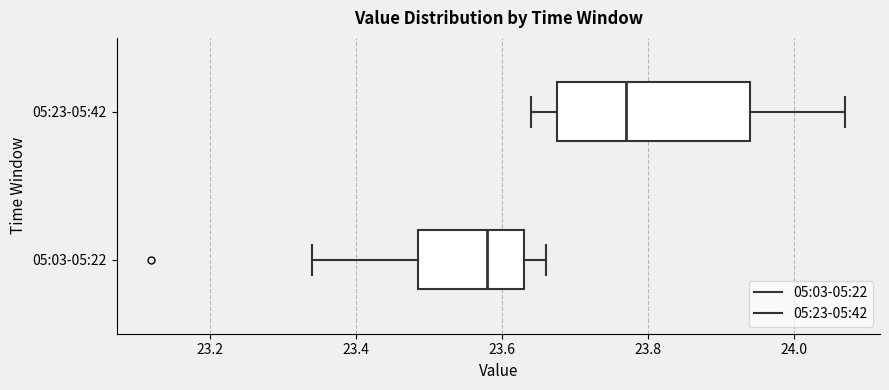

Reading bottom to top, read every box against the x-axis: the position of its median line, the range the box covers, and the ends of its whiskers. The values are not printed on the chart, so give them approximately, as read against the axis.

05:03-05:22: median 23.58, box 23.48 to 23.64, whiskers 23.34 to 23.66
05:23-05:42: median 23.78, box 23.68 to 23.94, whiskers 23.64 to 24.08